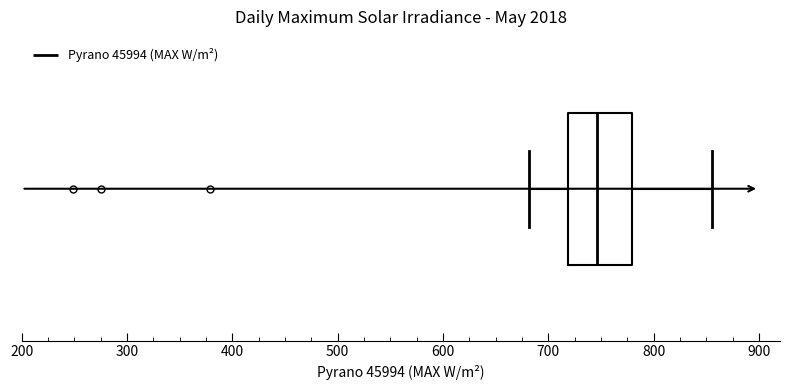

Where does the median line of the box sit on the x-axis? The values are not printed on the chart, so give them approximately, as read against the axis.

750